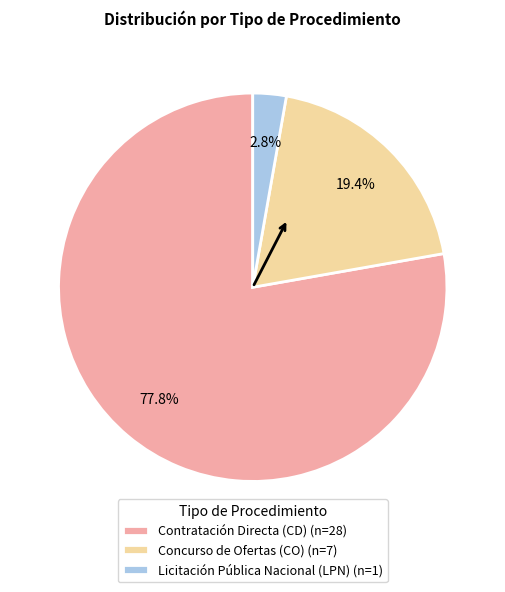

Is there a majority slice in this chart?

Yes